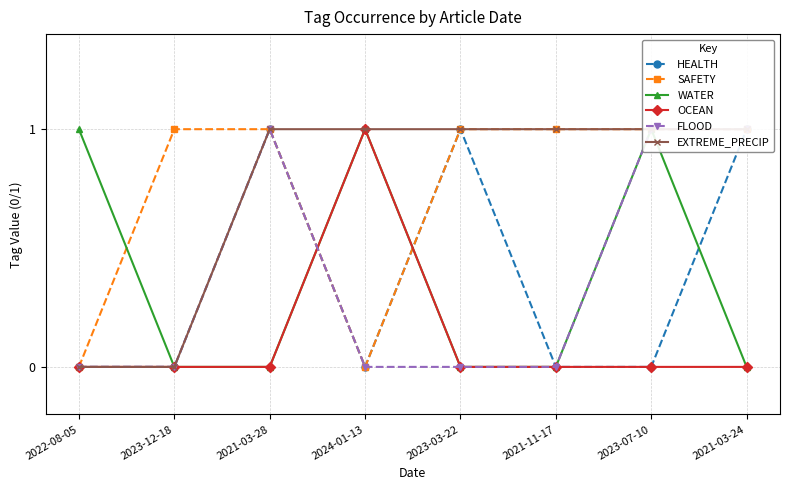

What value does the FLOOD series have at 2023-07-10?

1